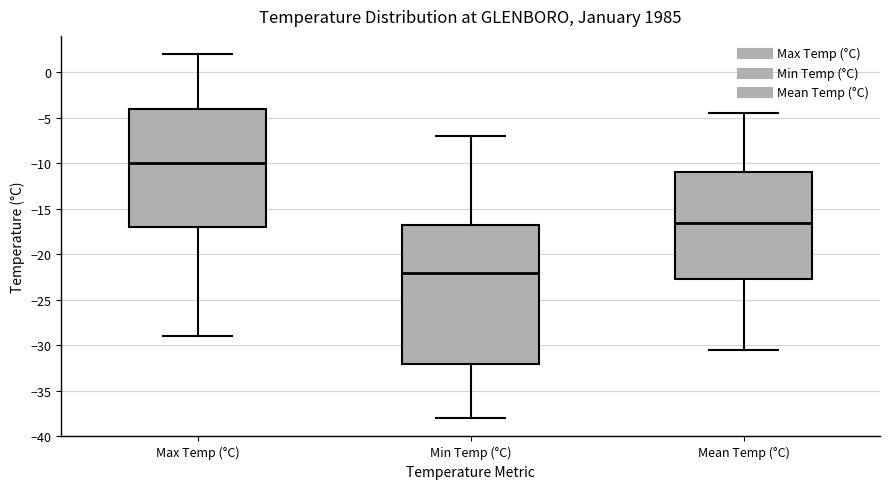

Which box's median line is the highest?

Max Temp (°C)